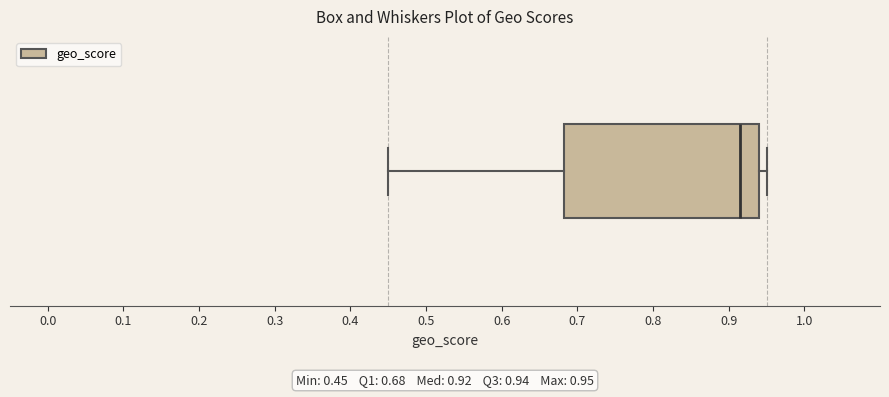

Where does the right whisker of the box end on the x-axis? The values are not printed on the chart, so give them approximately, as read against the axis.

0.95